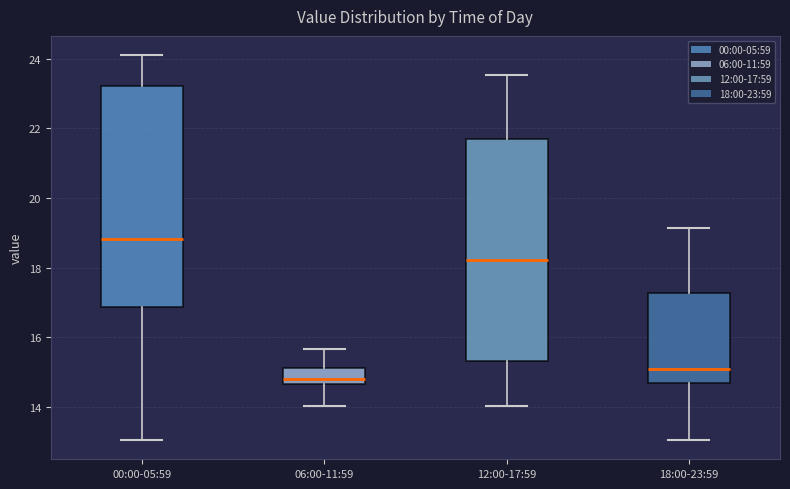

Where does the lower whisker of the box for 06:00-11:59 end on the y-axis? The values are not printed on the chart, so give them approximately, as read against the axis.

14.0